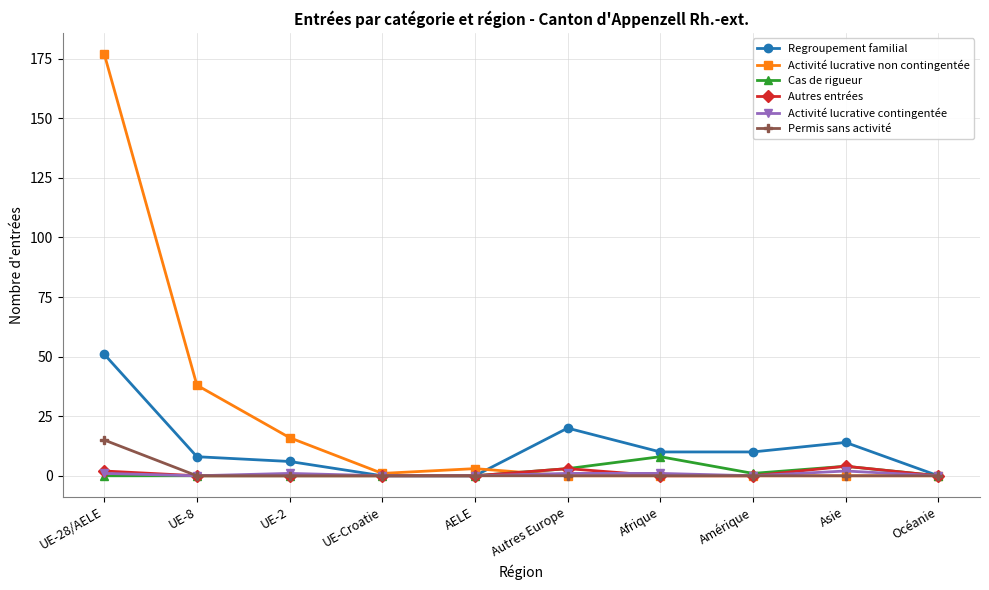

What is the average value of the Activité lucrative contingentée series?

1